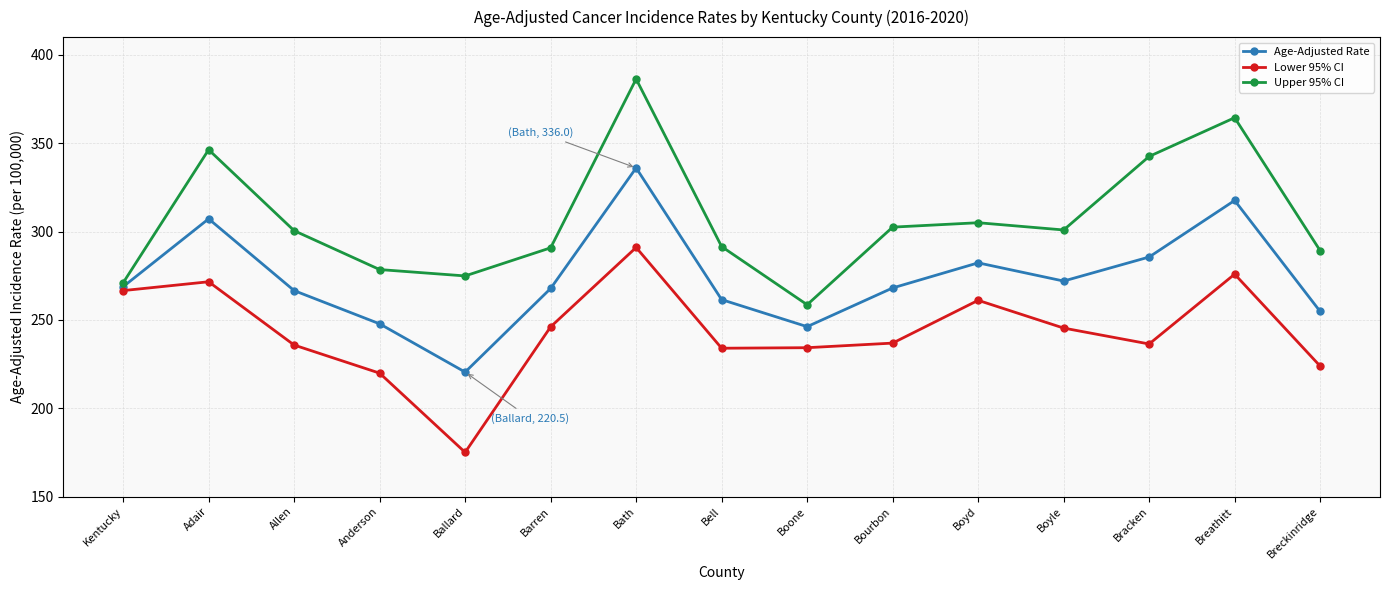

Between Ballard and Boyle, which series saw the biggest shift?

Lower 95% CI